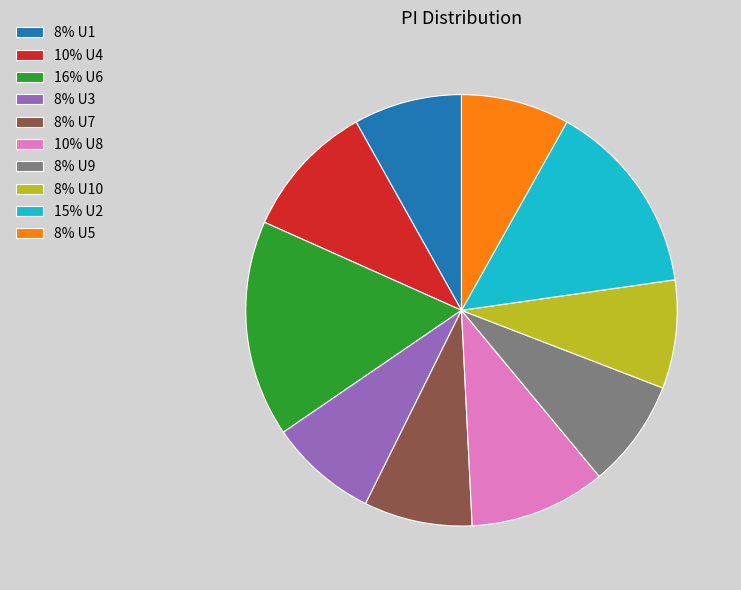

Do 16% U6 and 8% U1 together represent more than half of the pie?

No